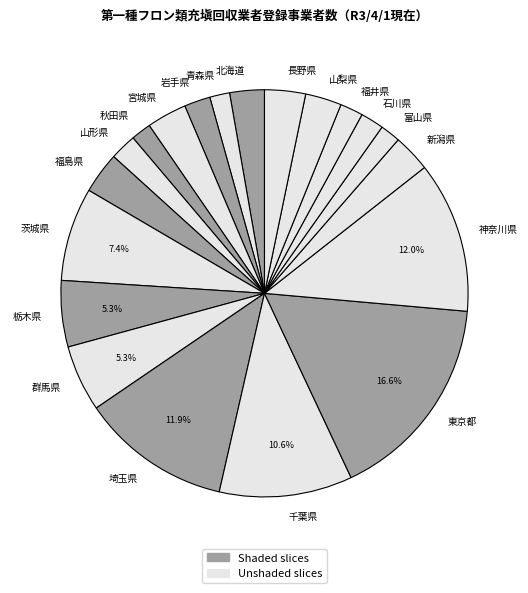

Between 埼玉県 and 山形県, which is larger?

埼玉県